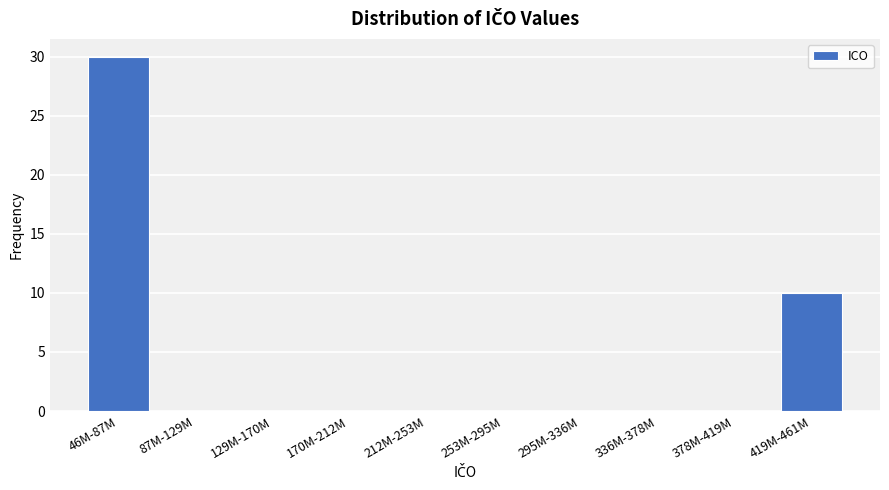

What is the change in value from 378M-419M to 419M-461M?

+10